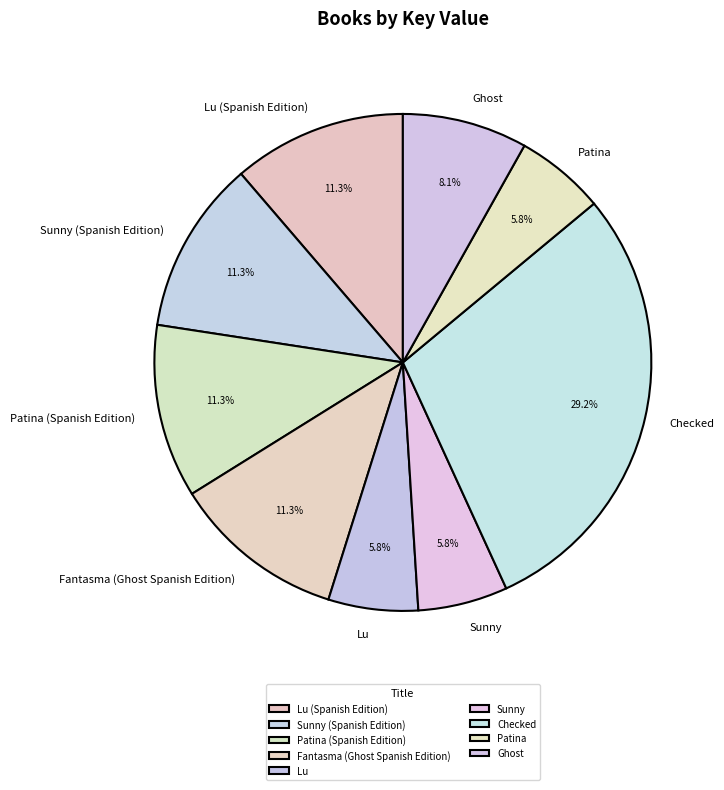

How much of the chart is everything except Lu (Spanish Edition)?

88.7%